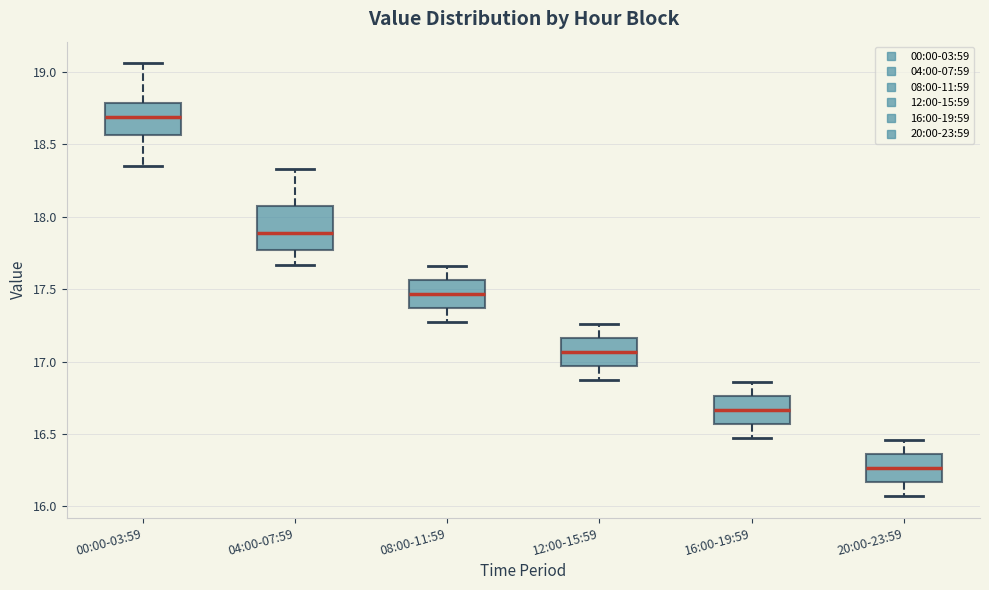

Comparing the boxes themselves (not the whiskers), which one is the tallest?

04:00-07:59